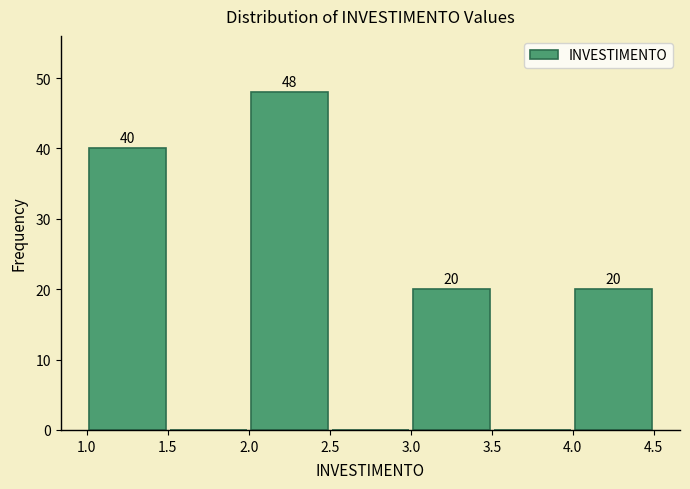

Which range on the x-axis has the tallest bar?

2.0 to 2.5